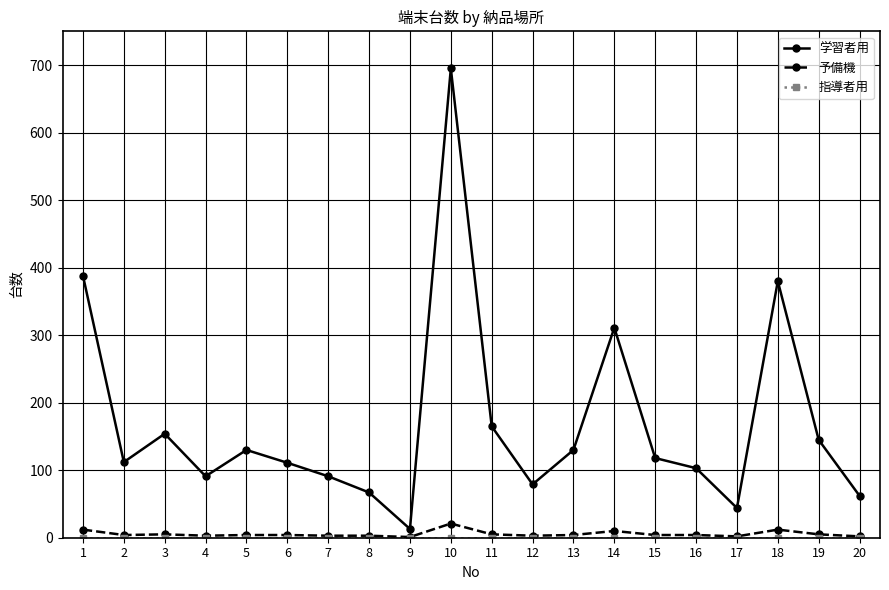

At which category is the sum across all series the highest?

10